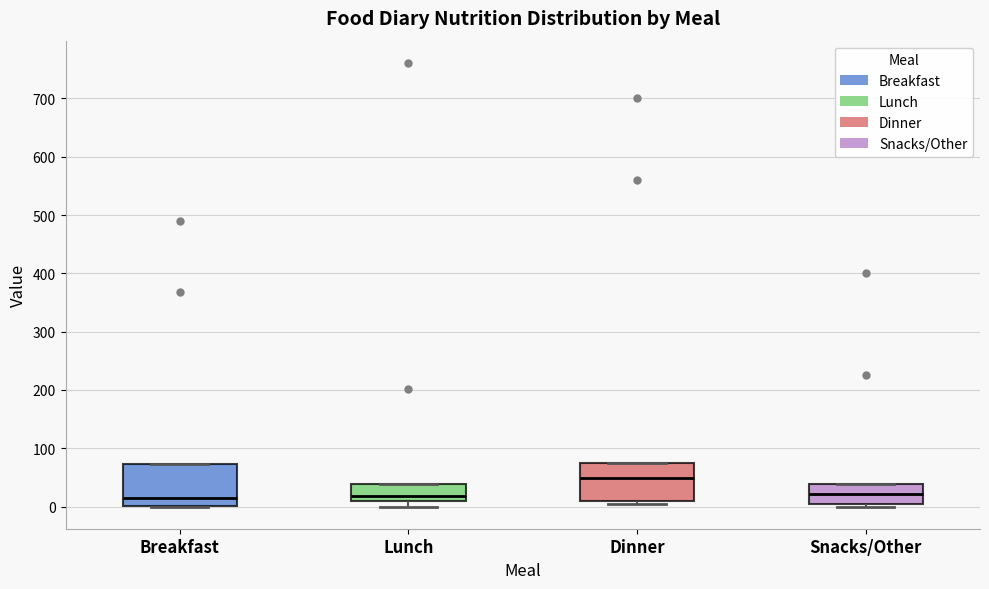

Where is the upper edge of the box for Snacks/Other on the y-axis? The values are not printed on the chart, so give them approximately, as read against the axis.

40